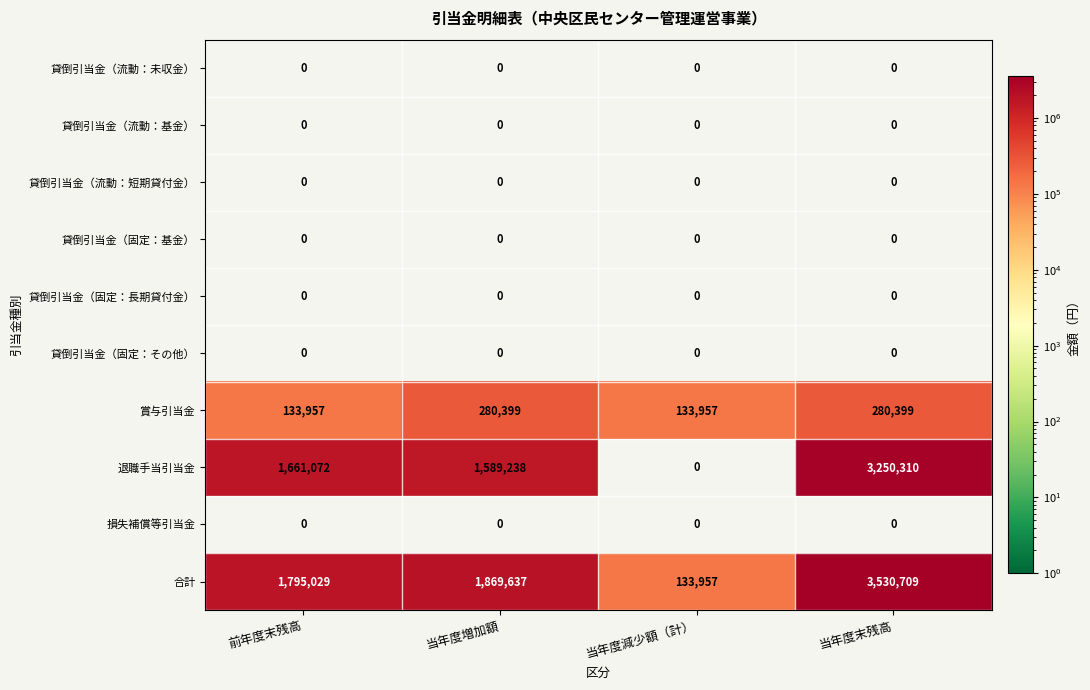

The value of 賞与引当金 at 当年度末残高 is 108773. True or false?

False